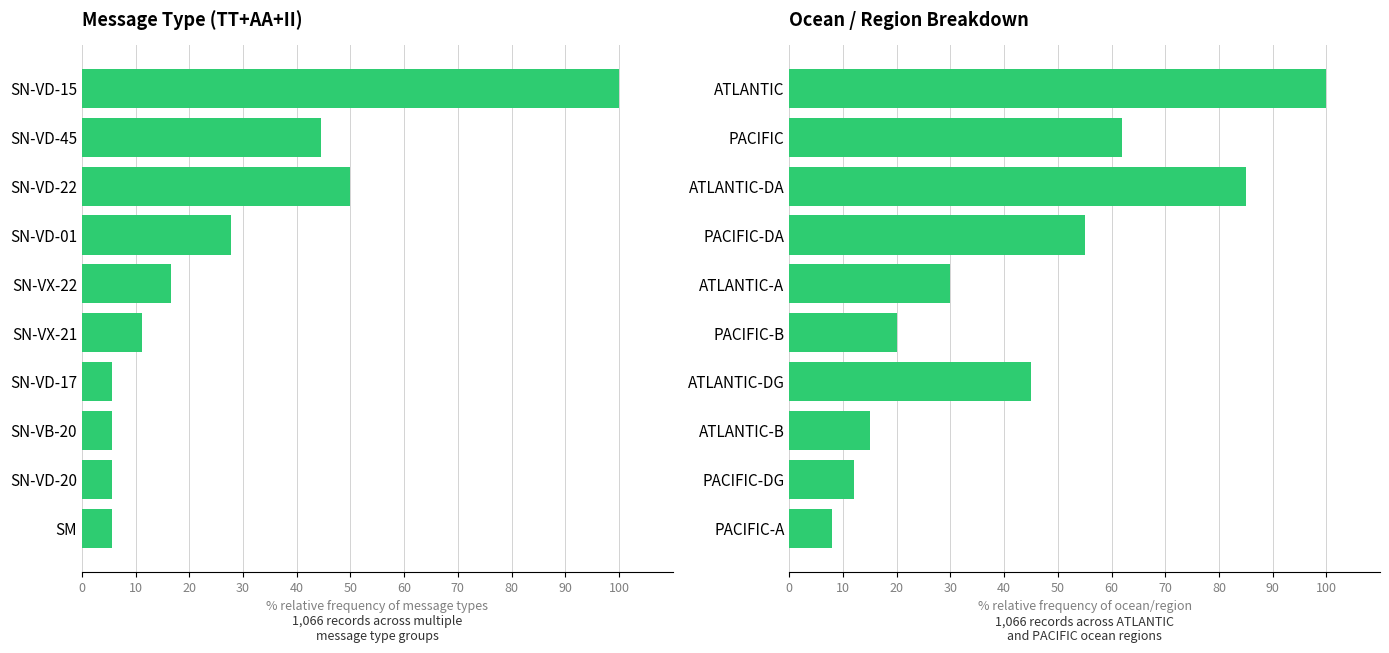

The Message Type series shows 48.4 at SN-VD-01. True or false?

False